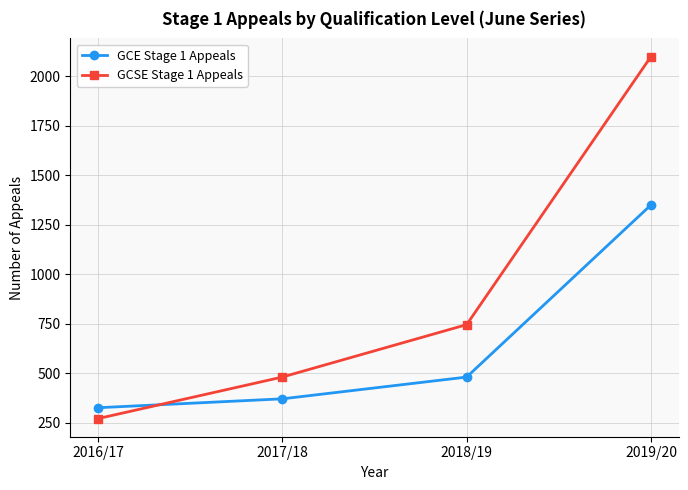

What is the label of the 2nd point from the right?

2018/19